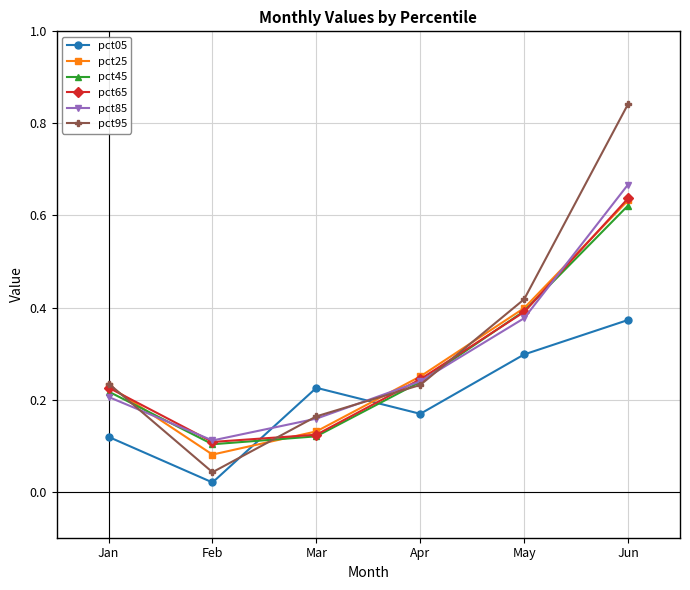

The value of pct25 at Feb is 0.1. True or false?

True